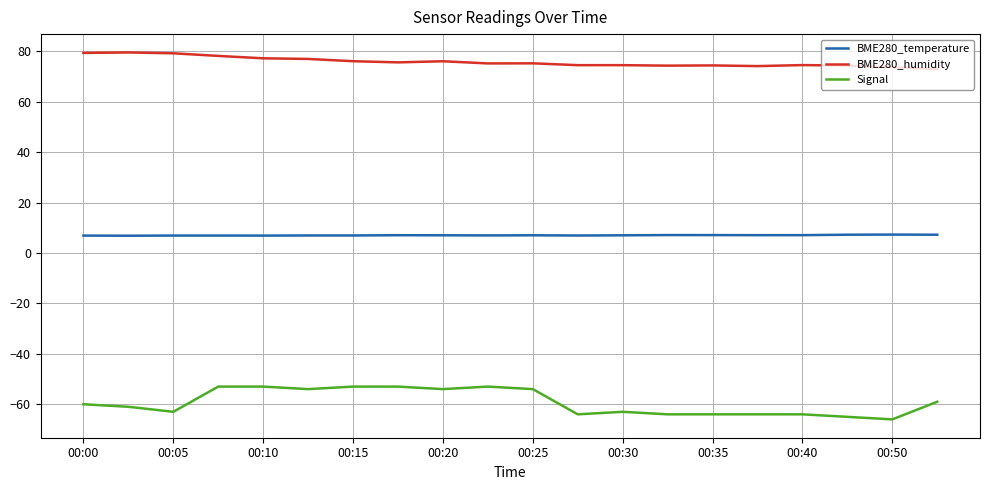

What is the smallest value displayed?

-66.0